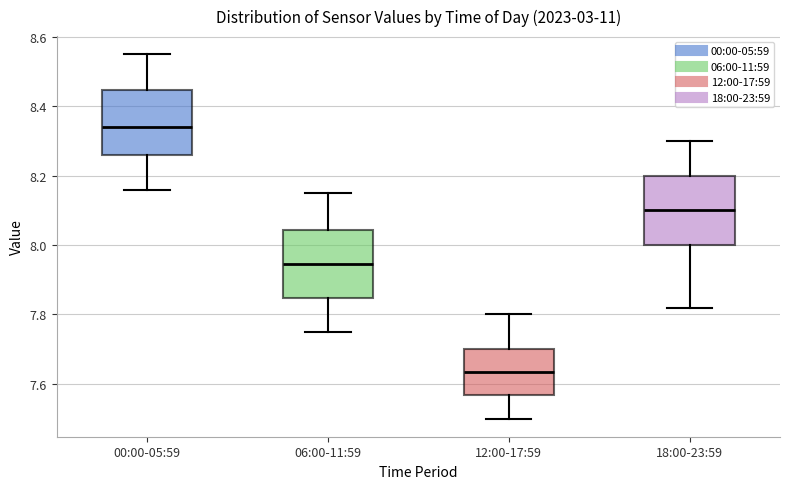

Reading left to right, read every box against the y-axis: the position of its median line, the range the box covers, and the ends of its whiskers. The values are not printed on the chart, so give them approximately, as read against the axis.

00:00-05:59: median 8.34, box 8.26 to 8.44, whiskers 8.16 to 8.56
06:00-11:59: median 7.94, box 7.84 to 8.04, whiskers 7.76 to 8.16
12:00-17:59: median 7.64, box 7.56 to 7.70, whiskers 7.50 to 7.80
18:00-23:59: median 8.10, box 8.00 to 8.20, whiskers 7.82 to 8.30